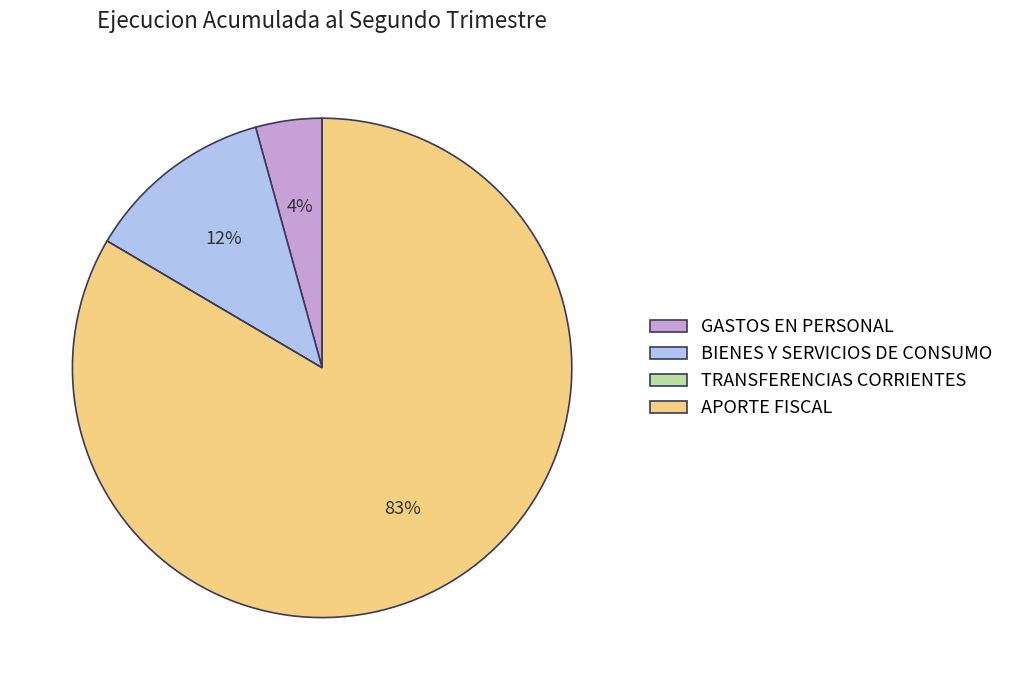

What is the majority slice?

APORTE FISCAL